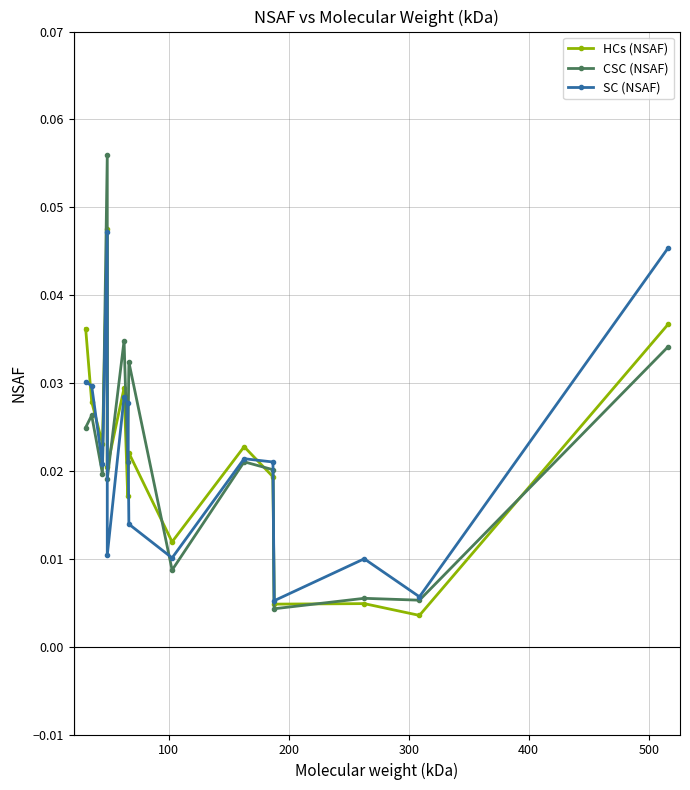

The value of HCs (NSAF) at 600 is 0.0. True or false?

False